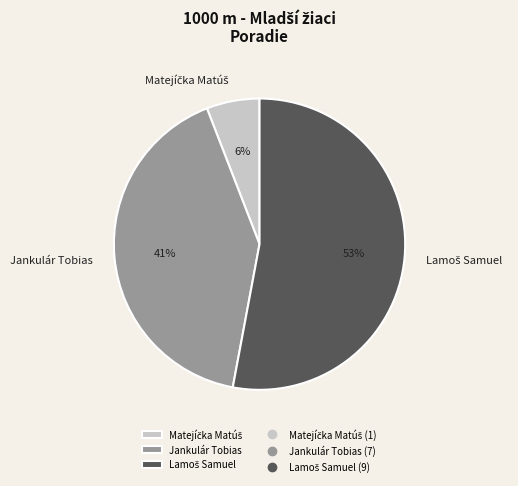

The Jankulár Tobias slice represents 41% of the pie. True or false?

True